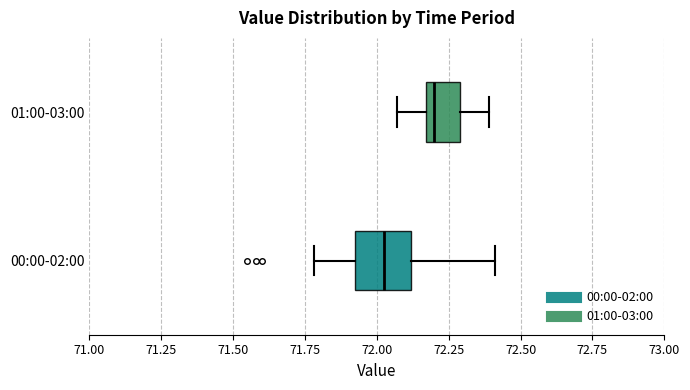

Which box's median line is the furthest to the left?

00:00-02:00